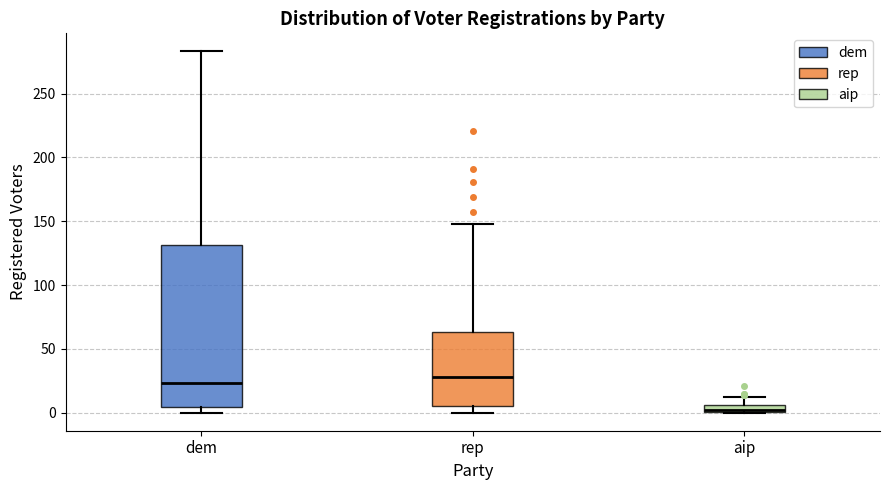

Where does the upper whisker of the box for aip end on the y-axis? The values are not printed on the chart, so give them approximately, as read against the axis.

10